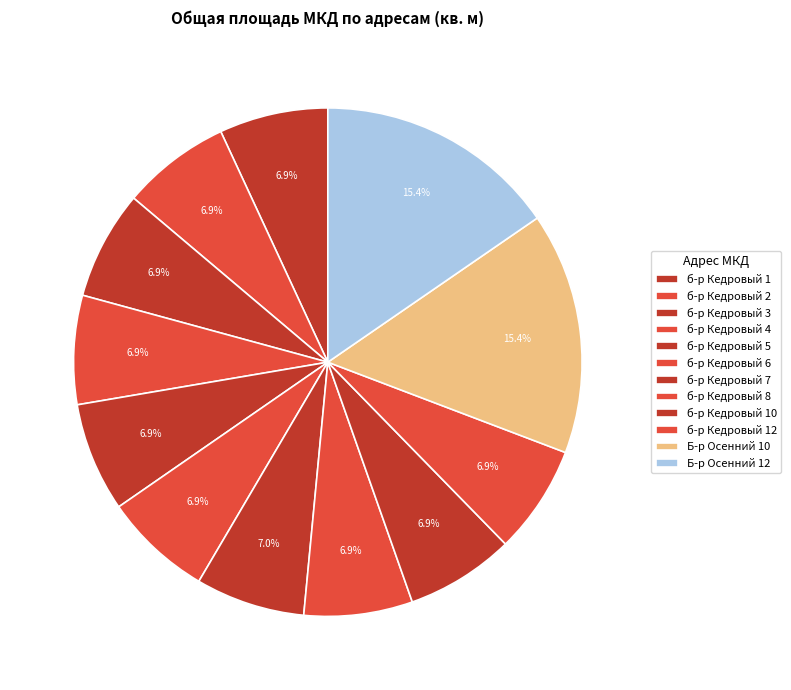

How much of the chart is everything except б-р Кедровый 8?

93.1%